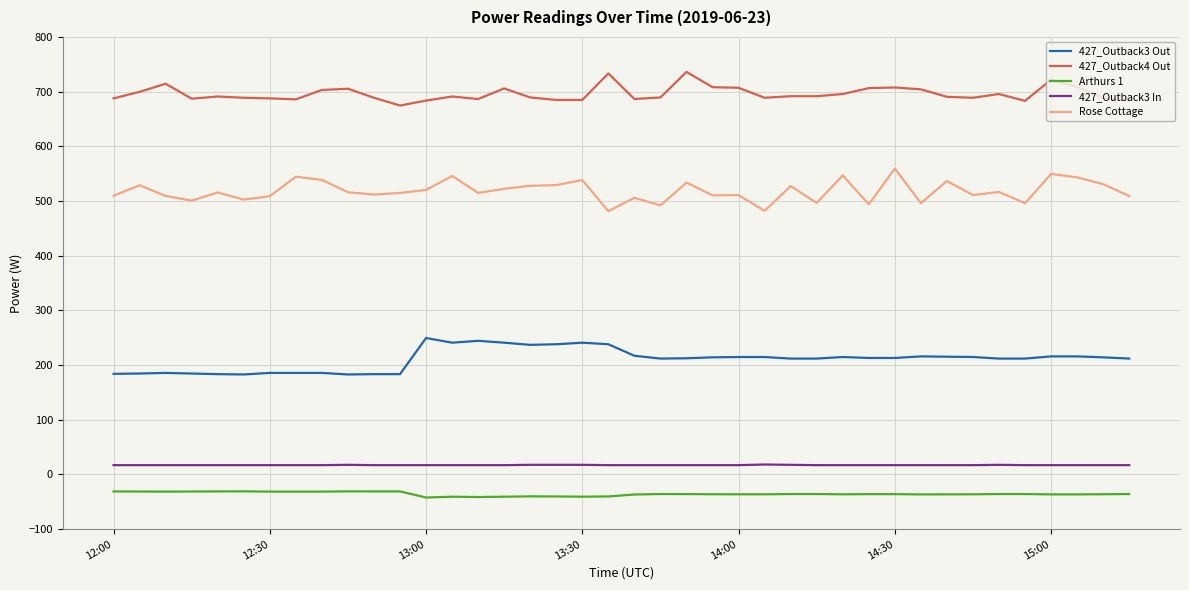

True or false: 427_Outback3 In has more than 1 points higher than both neighbors.

True